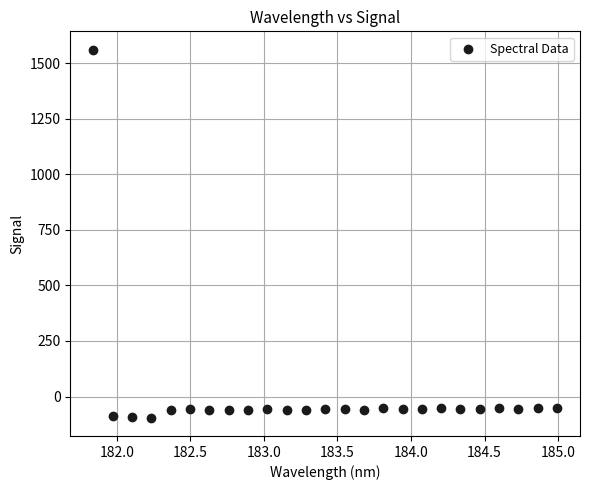

What is the range of X values (max minus min)?

3.1